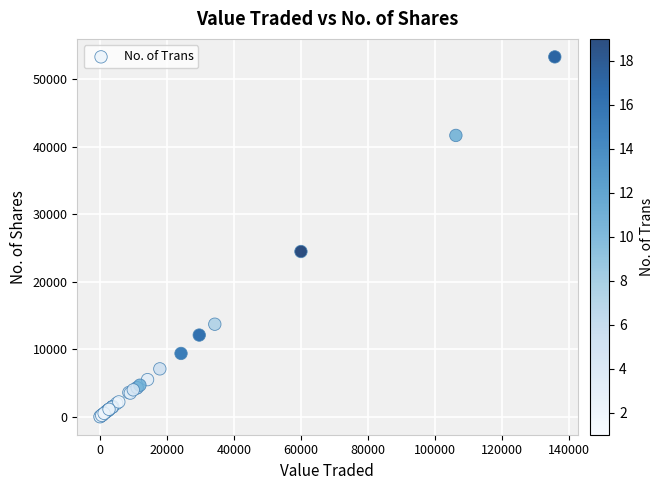

What Y value in the scatter plot is closest to 26654?

24475